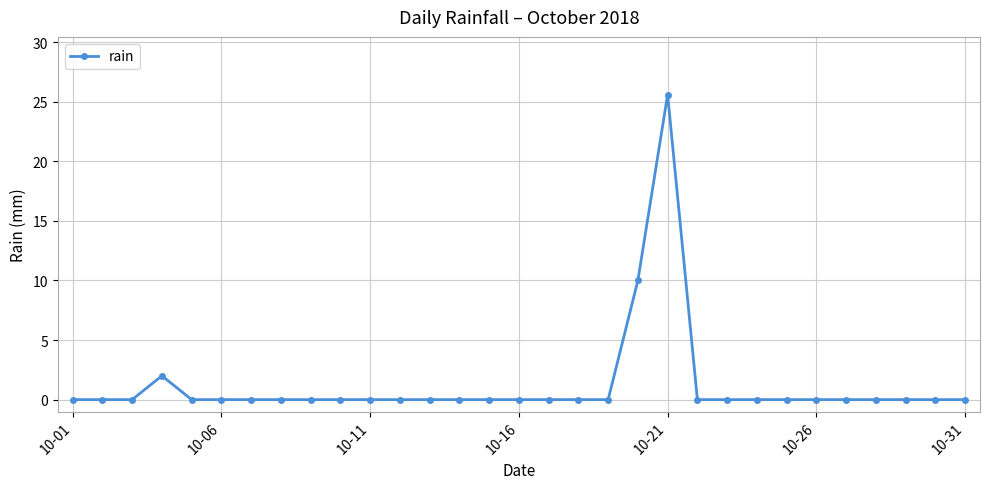

What is the greatest value displayed?

25.6